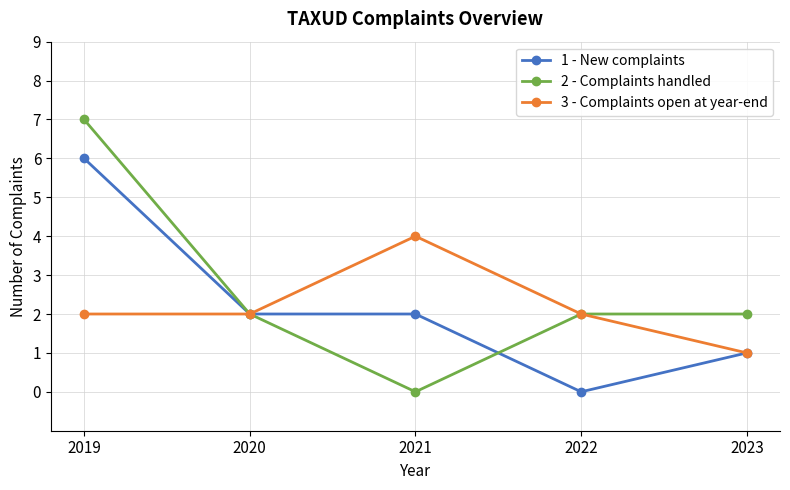

How many 1 - New complaints values are between 1 and 2?

3